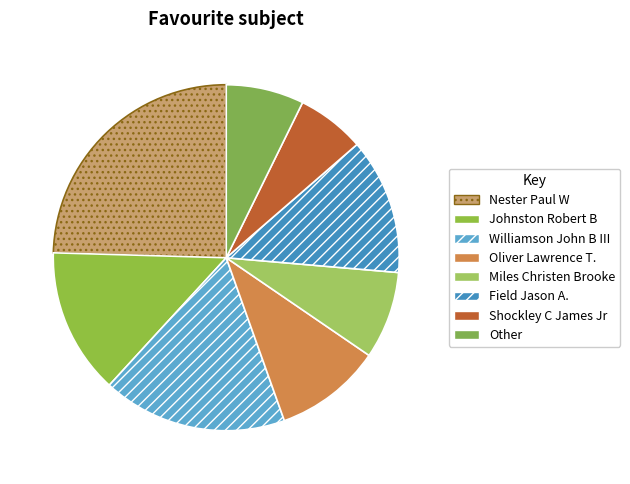

What is the smallest slice in the pie chart?

Shockley C James Jr